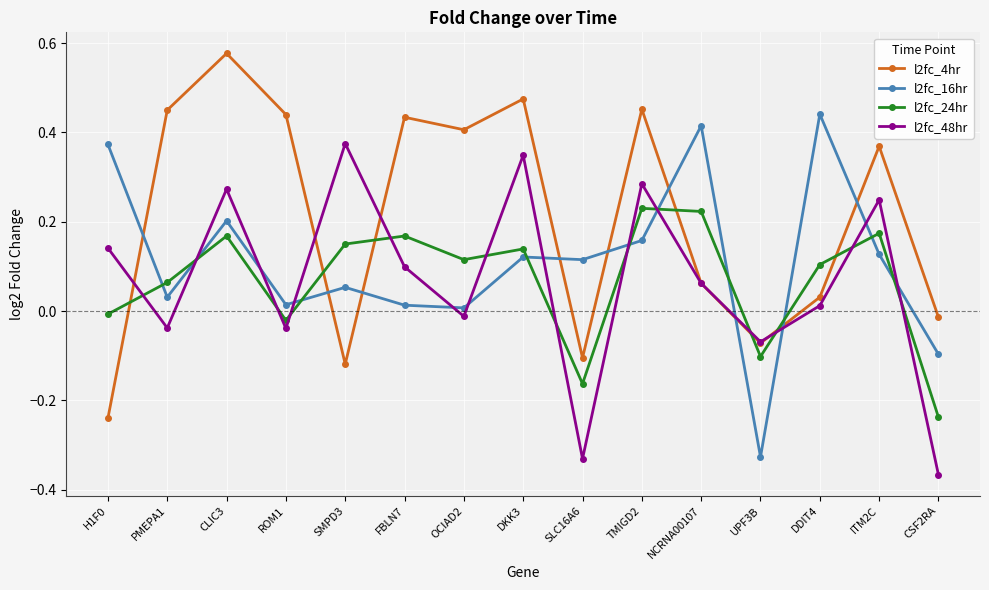

True or false: l2fc_16hr has more than 1 interior local peaks.

True